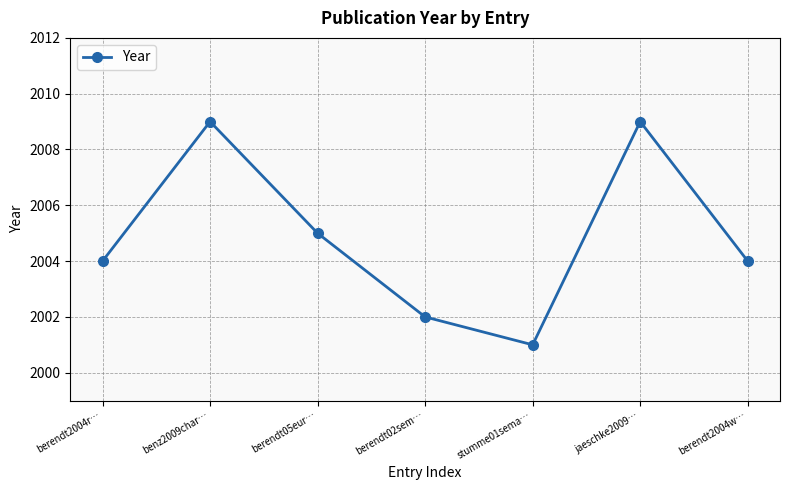

Count the values in the range 2002 to 2009.

6